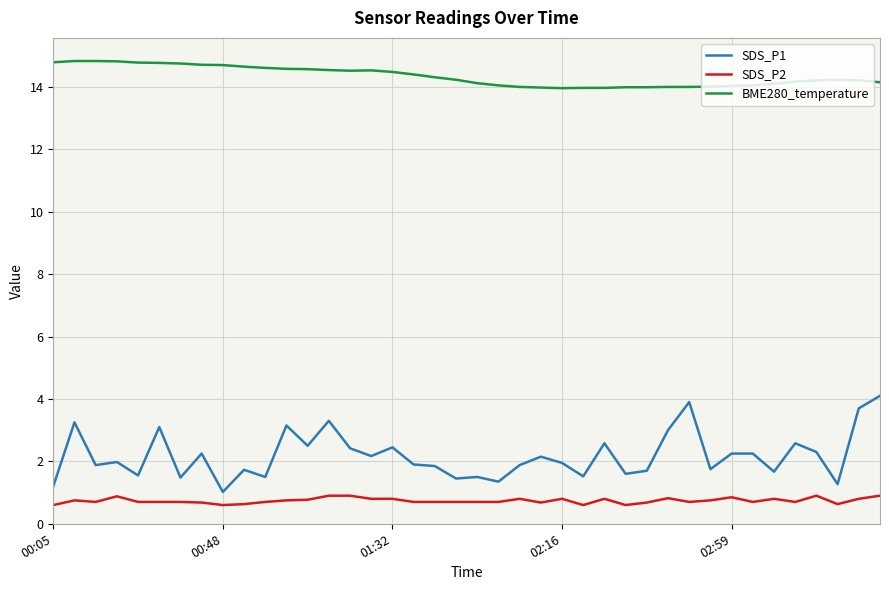

True or false: SDS_P1 and BME280_temperature cross at least once.

False